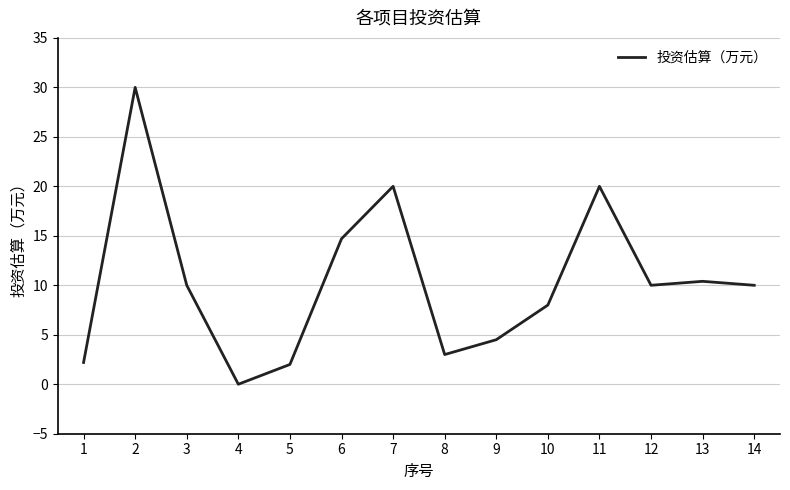

How many values are above zero?

13